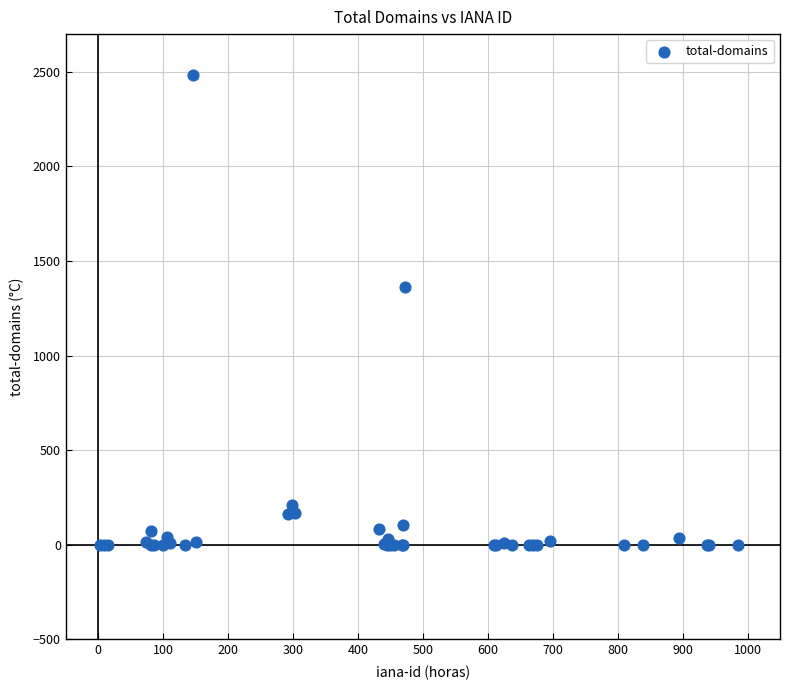

What Y value in the scatter plot is closest to 1243?

1365